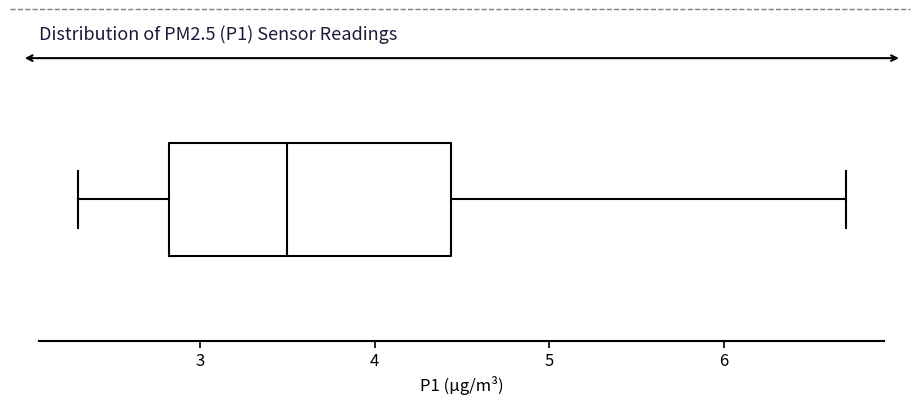

Where does the left whisker of the box end on the x-axis? The values are not printed on the chart, so give them approximately, as read against the axis.

2.3